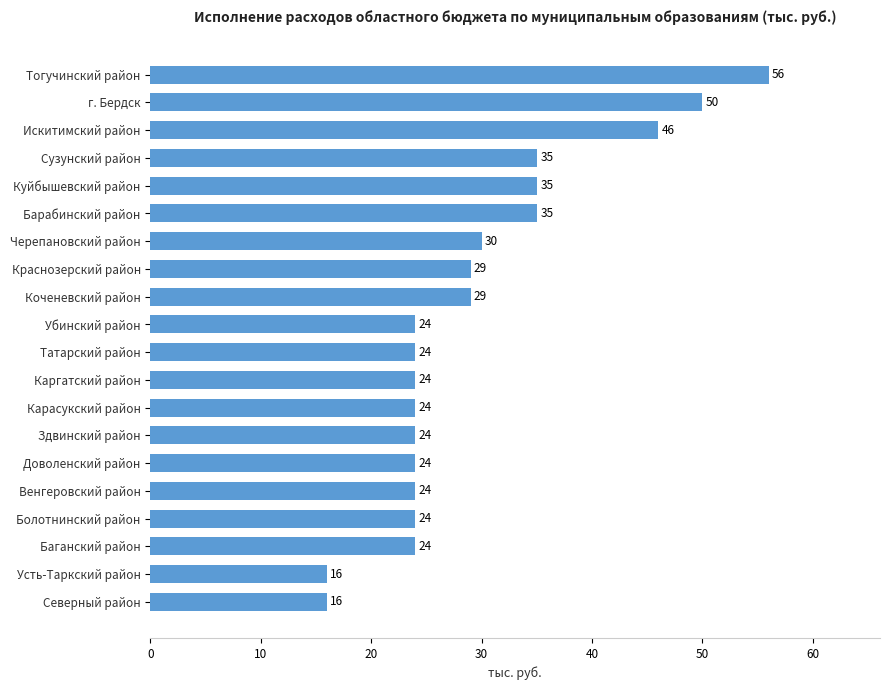

True or false: the data shows 40 at Коченевский район.

False